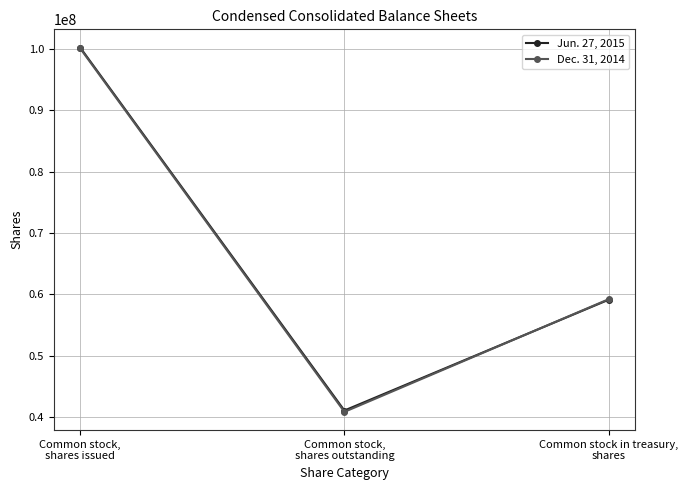

Count the number of categories in the chart.

3